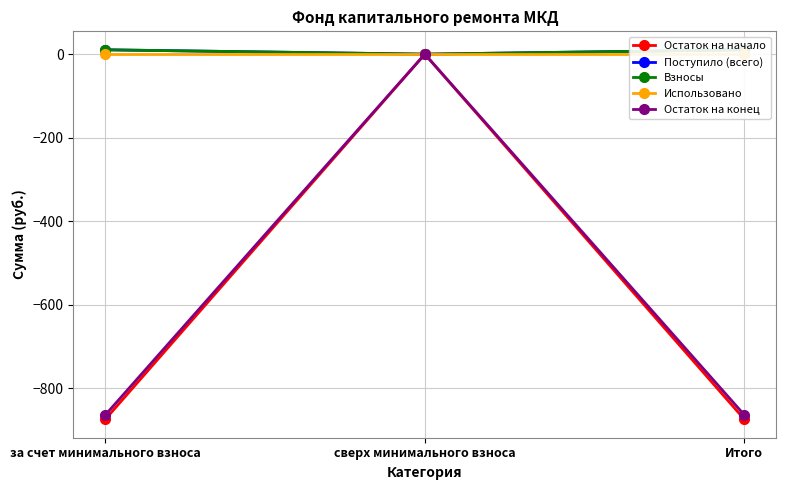

What is the label of the 1st point from the left?

за счет минимального взноса